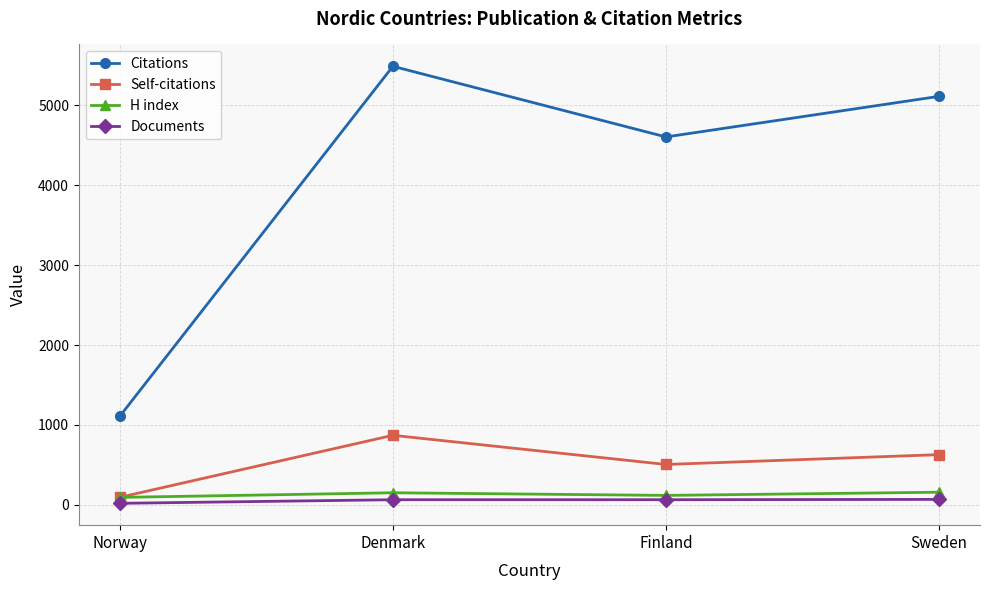

What position from the right is Sweden?

1